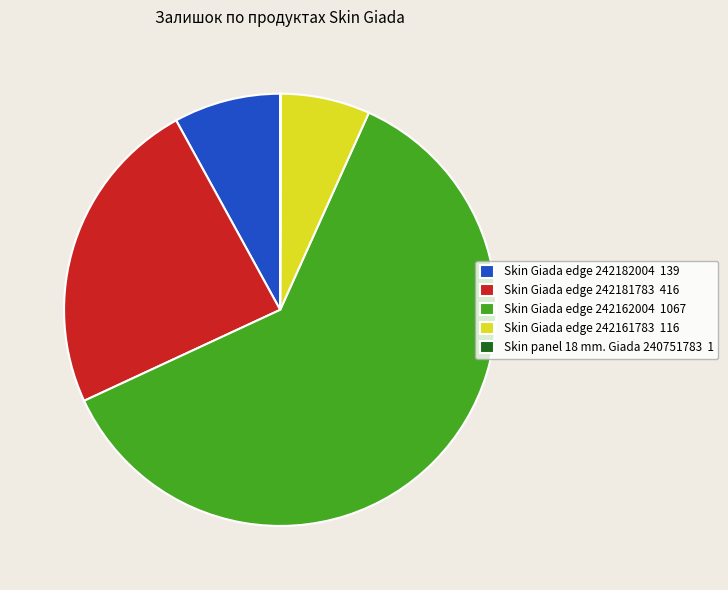

True or false: Skin Giada edge 242182004 accounts for 1% of the total.

False